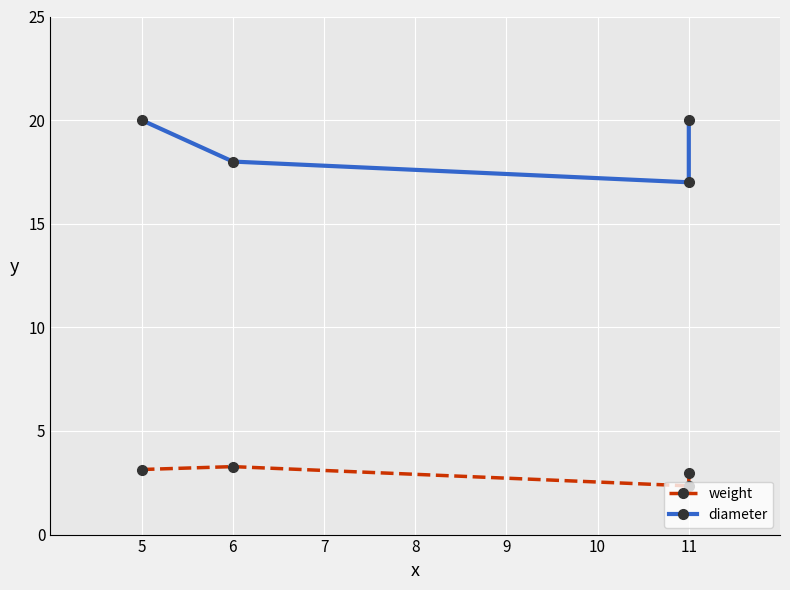

What is the lowest value of the weight series?

2.4